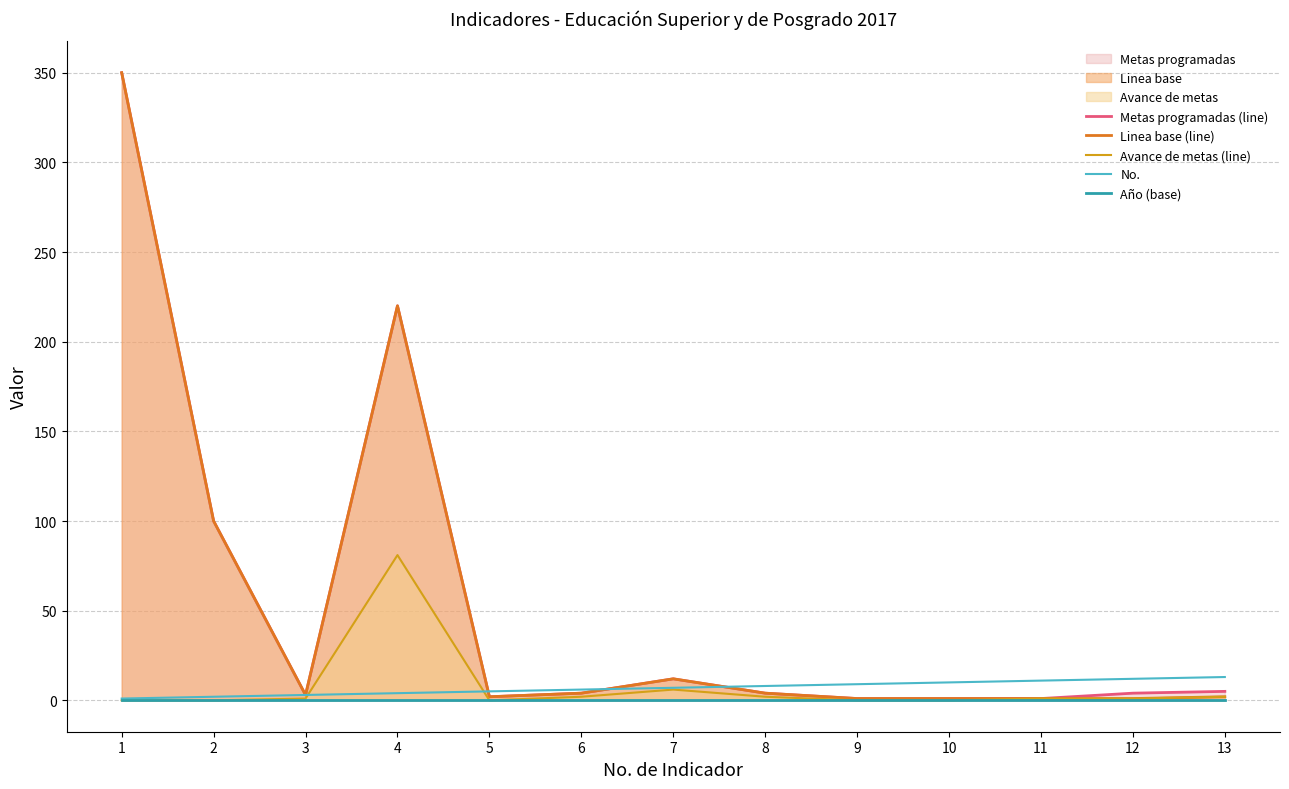

List the series in order of their peak value, lowest first.

Año (base), No., Avance de metas (line), Metas programadas (line), Linea base (line)